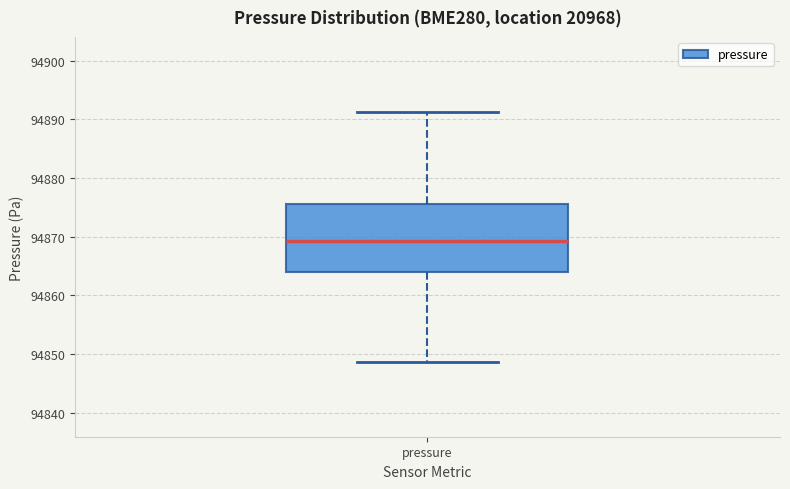

Where is the upper edge of the box for pressure on the y-axis? The values are not printed on the chart, so give them approximately, as read against the axis.

94876